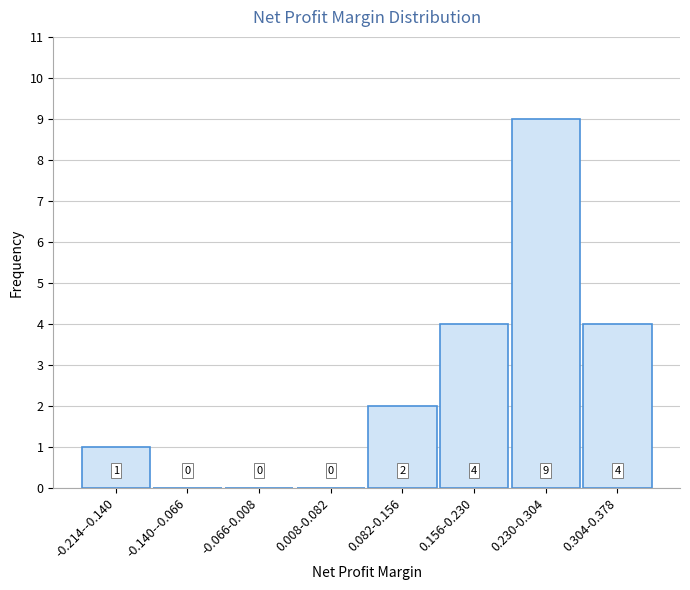

Reading left to right, list all the values displayed in this chart.

-0.214--0.140=1	-0.140--0.066=0	-0.066-0.008=0	0.008-0.082=0	0.082-0.156=2	0.156-0.230=4	0.230-0.304=9	0.304-0.378=4